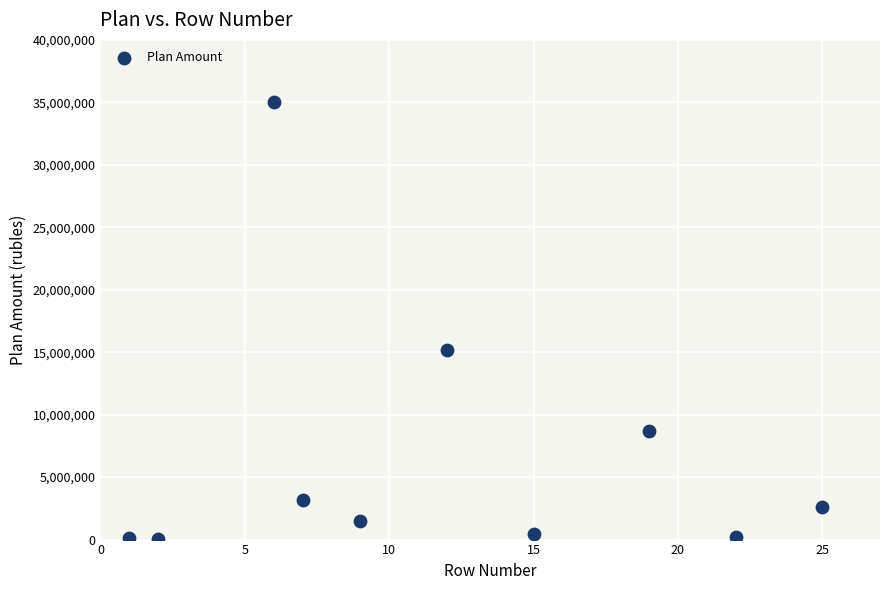

What Y value in the scatter plot is closest to 17537500?

15175900